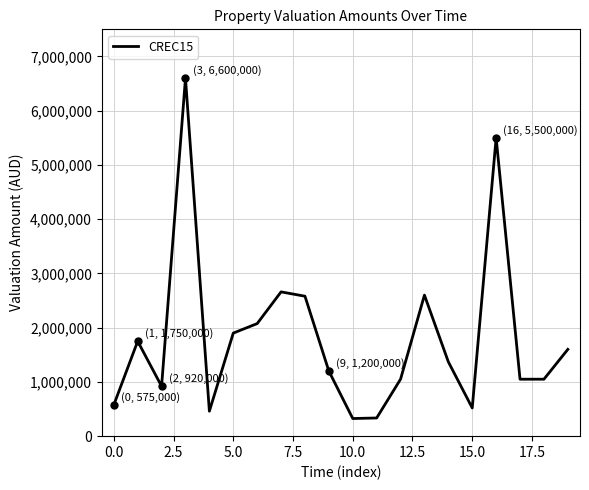

What is the difference between the maximum and minimum values?

6275000